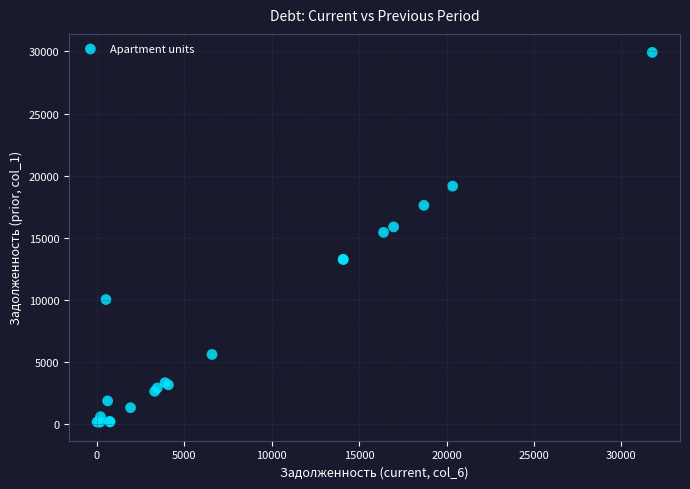

What Y value in the scatter plot is closest to 15045?

15441.5